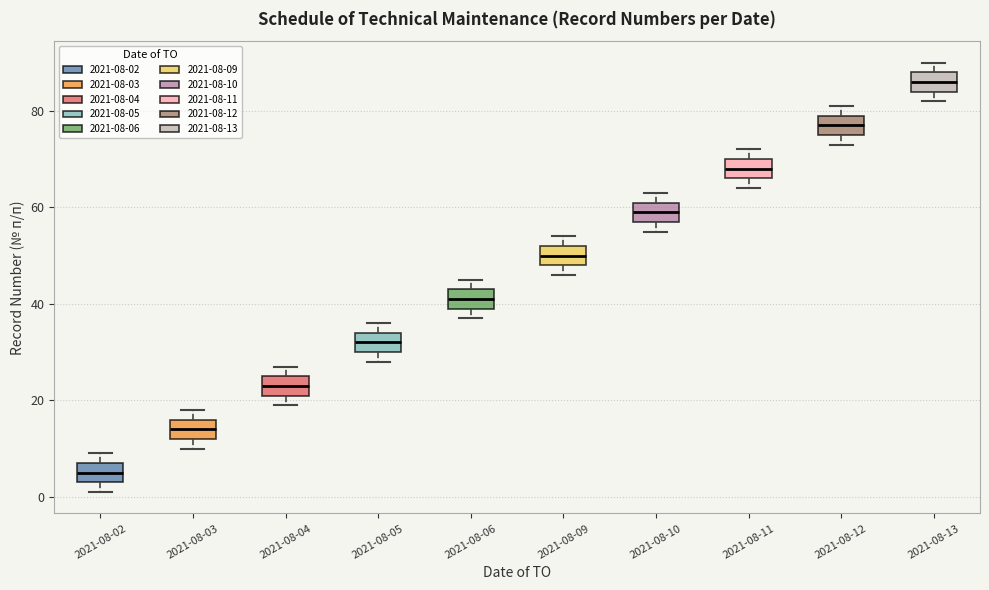

Reading left to right, read every box against the y-axis: the position of its median line, the range the box covers, and the ends of its whiskers. The values are not printed on the chart, so give them approximately, as read against the axis.

2021-08-02: median 6, box 4 to 8, whiskers 2 to 10
2021-08-03: median 14, box 12 to 16, whiskers 10 to 18
2021-08-04: median 24, box 22 to 26, whiskers 20 to 28
2021-08-05: median 32, box 30 to 34, whiskers 28 to 36
2021-08-06: median 42, box 40 to 44, whiskers 38 to 46
2021-08-09: median 50, box 48 to 52, whiskers 46 to 54
2021-08-10: median 60, box 58 to 62, whiskers 56 to 64
2021-08-11: median 68, box 66 to 70, whiskers 64 to 72
2021-08-12: median 78, box 76 to 80, whiskers 74 to 82
2021-08-13: median 86, box 84 to 88, whiskers 82 to 90